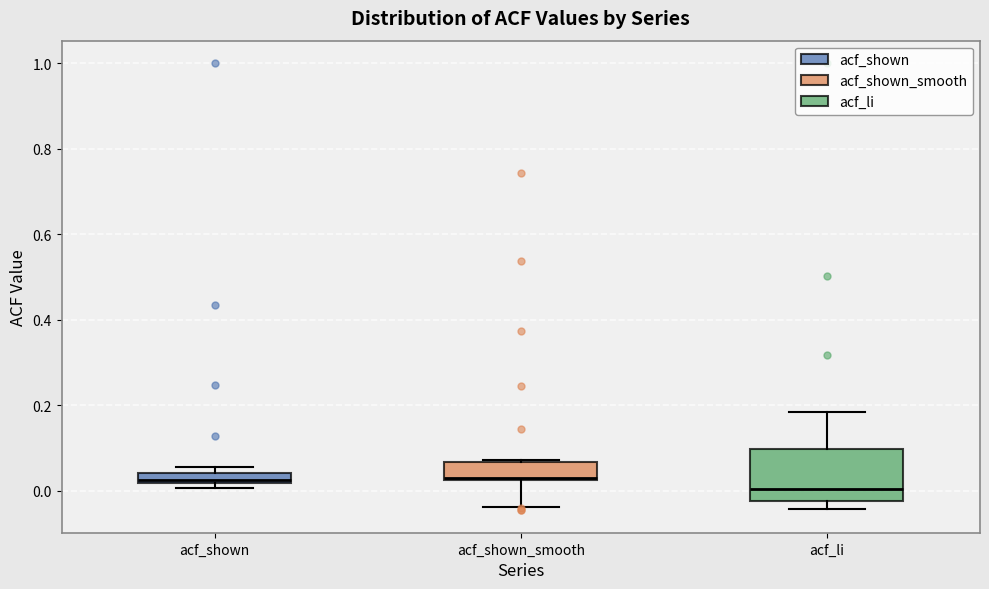

Where is the lower edge of the box for acf_shown on the y-axis? The values are not printed on the chart, so give them approximately, as read against the axis.

0.02